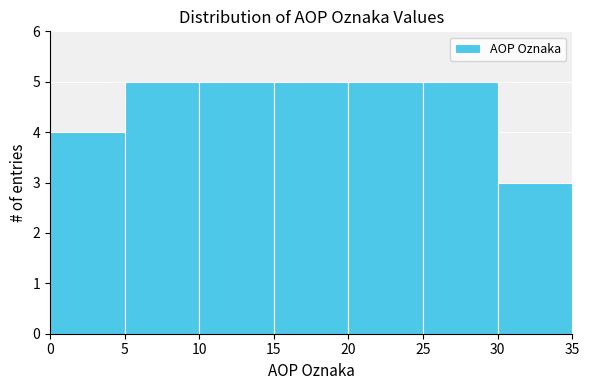

What is the height of the bar covering 20 to 25 on the x-axis? The values are not printed on the chart, so give them approximately, as read against the axis.

5